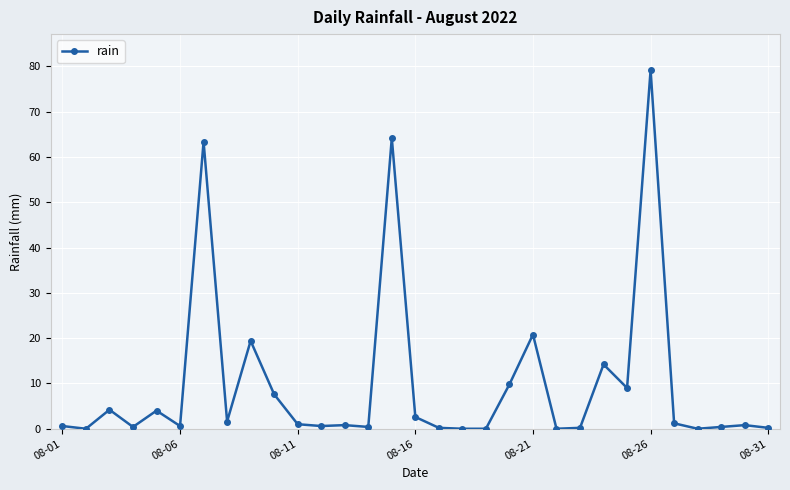

What is the difference between the maximum and minimum values?

79.2